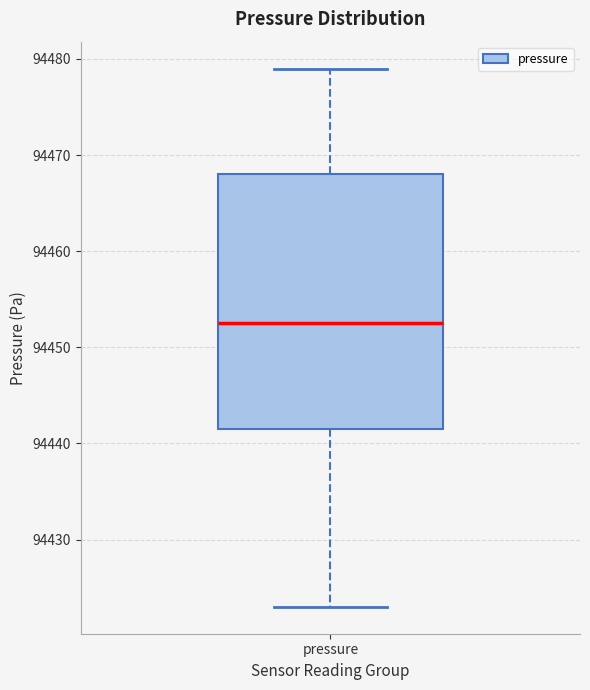

Transcribe this box plot: give where the median line is, the range the box spans, and where the two whiskers end, as read against the y-axis. The values are not printed on the chart, so give them approximately, as read against the axis.

median 94453, box 94442 to 94468, whiskers 94423 to 94479